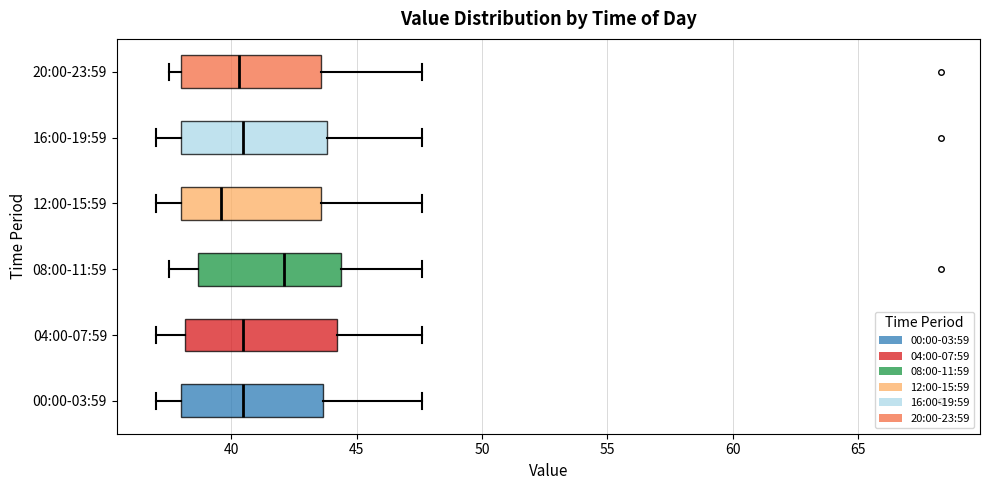

Reading bottom to top, transcribe this box plot: for each box, give where its median line is, the range the box spans, and where its two whiskers end, as read against the x-axis. The values are not printed on the chart, so give them approximately, as read against the axis.

00:00-03:59: median 40.5, box 38.0 to 43.5, whiskers 37.0 to 47.5
04:00-07:59: median 40.5, box 38.0 to 44.0, whiskers 37.0 to 47.5
08:00-11:59: median 42.0, box 38.5 to 44.5, whiskers 37.5 to 47.5
12:00-15:59: median 39.5, box 38.0 to 43.5, whiskers 37.0 to 47.5
16:00-19:59: median 40.5, box 38.0 to 44.0, whiskers 37.0 to 47.5
20:00-23:59: median 40.5, box 38.0 to 43.5, whiskers 37.5 to 47.5